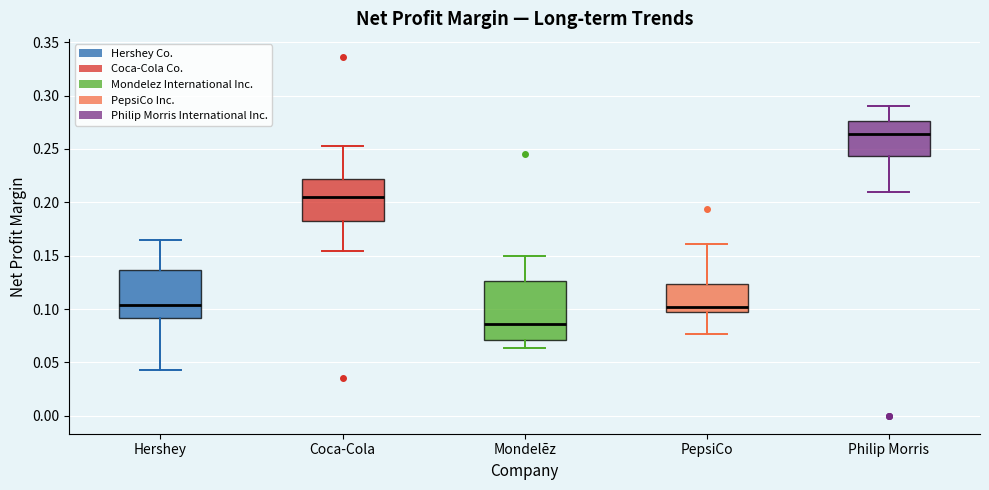

Where is the lower edge of the box for PepsiCo on the y-axis? The values are not printed on the chart, so give them approximately, as read against the axis.

0.095